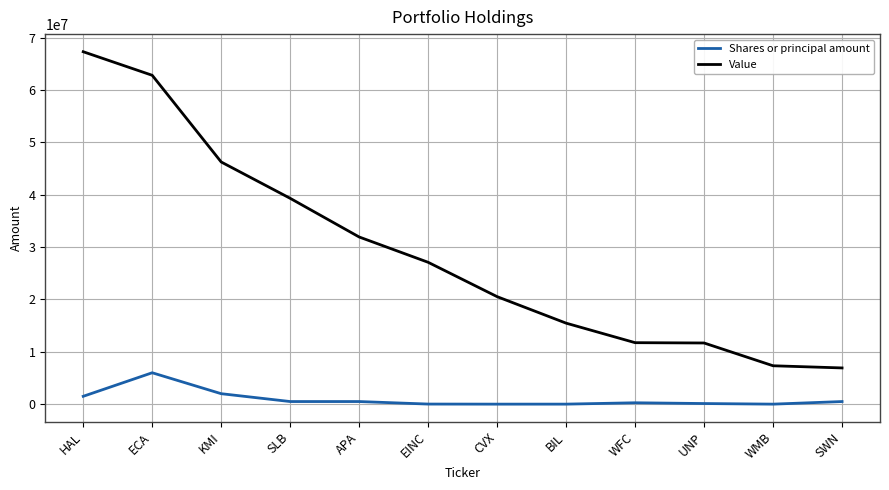

True or false: Value and Shares or principal amount cross at least once.

False